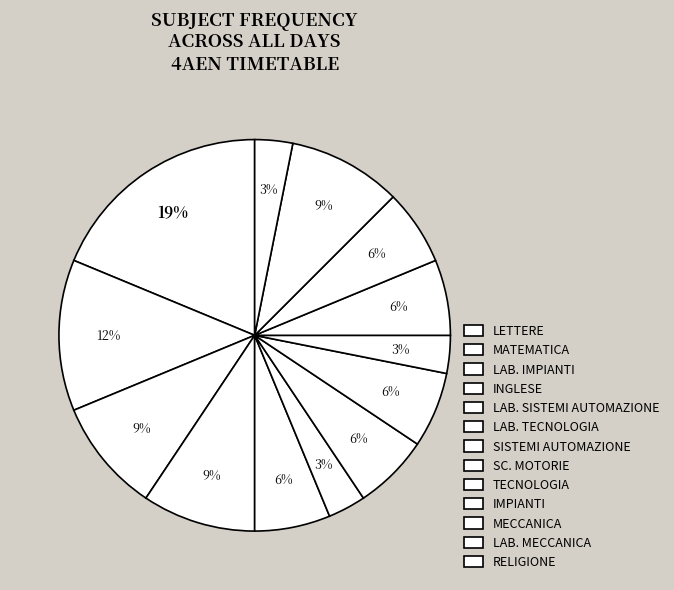

Count the number of slices in the pie.

13